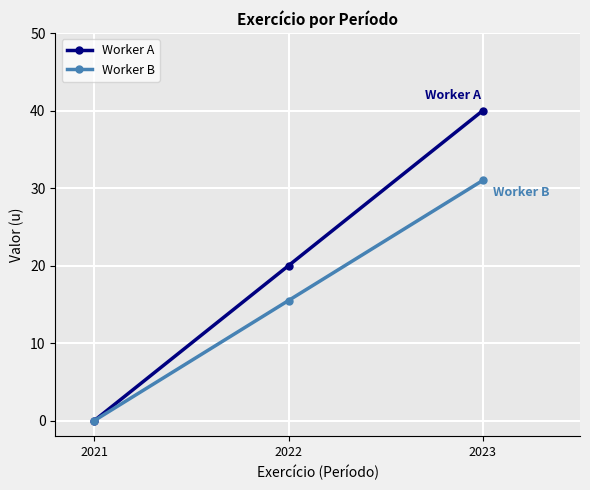

Is it true that Worker A equals 40.0 at 2023?

True